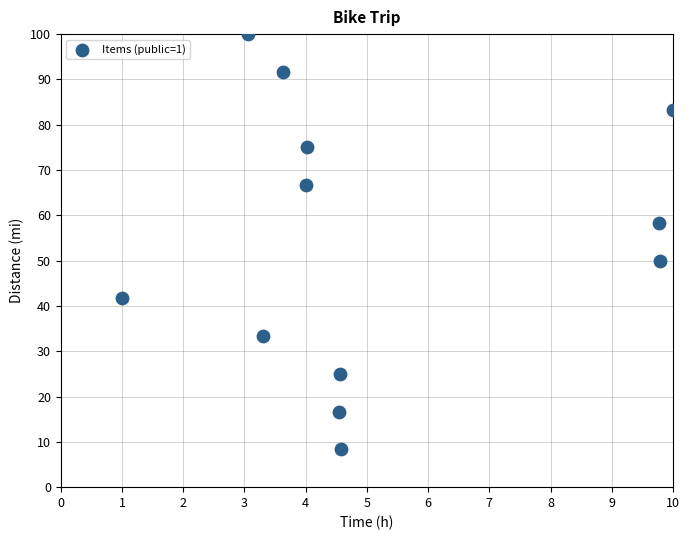

What is the average X value?

5.2